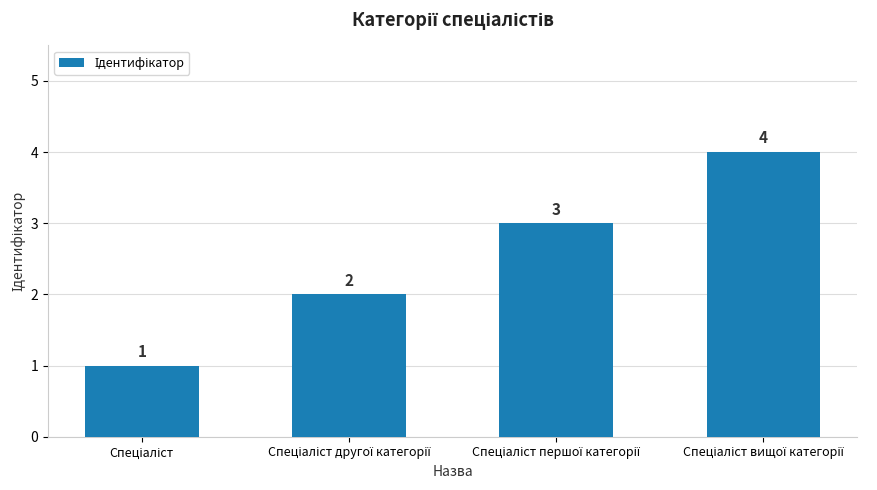

What is the minimum value shown in the chart?

1